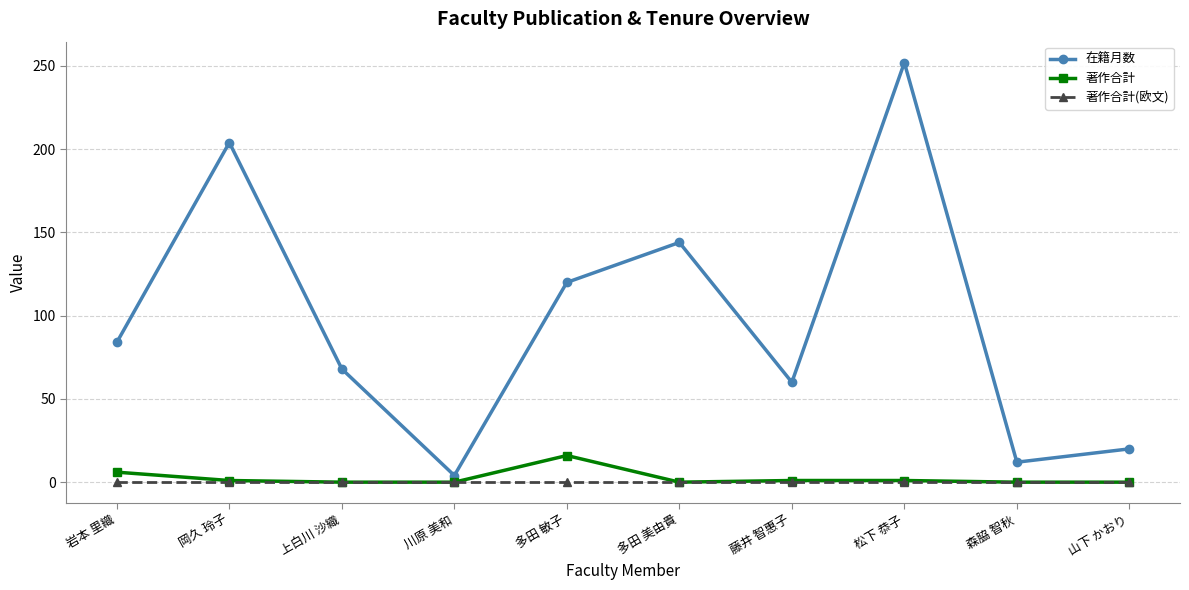

True or false: 著作合計 has more than 0 points higher than both neighbors.

True